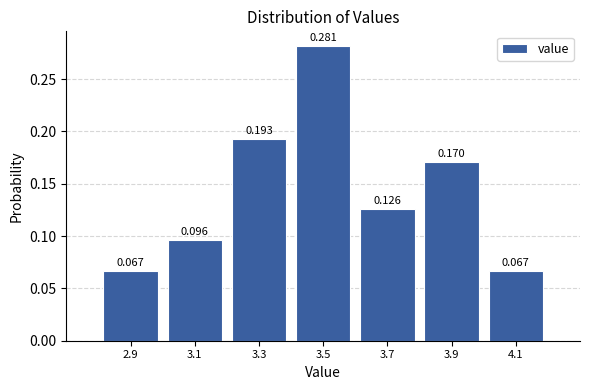

Reading left to right, transcribe this chart: for each bar, give the range it covers on the x-axis and its height.

2.8 to 3.0: 0.067
3.0 to 3.2: 0.096
3.2 to 3.4: 0.193
3.4 to 3.6: 0.281
3.6 to 3.8: 0.126
3.8 to 4.0: 0.170
4.0 to 4.2: 0.067